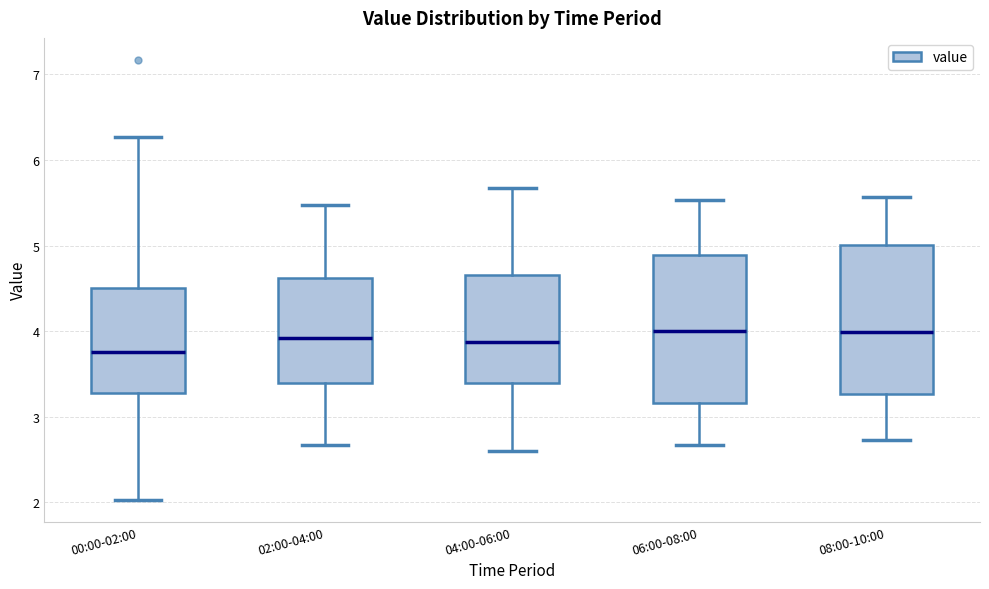

Reading left to right, transcribe this box plot: for each box, give where its median line is, the range the box spans, and where its two whiskers end, as read against the y-axis. The values are not printed on the chart, so give them approximately, as read against the axis.

00:00-02:00: median 3.8, box 3.3 to 4.5, whiskers 2.0 to 6.3
02:00-04:00: median 3.9, box 3.4 to 4.6, whiskers 2.7 to 5.5
04:00-06:00: median 3.9, box 3.4 to 4.7, whiskers 2.6 to 5.7
06:00-08:00: median 4.0, box 3.2 to 4.9, whiskers 2.7 to 5.5
08:00-10:00: median 4.0, box 3.3 to 5.0, whiskers 2.7 to 5.6